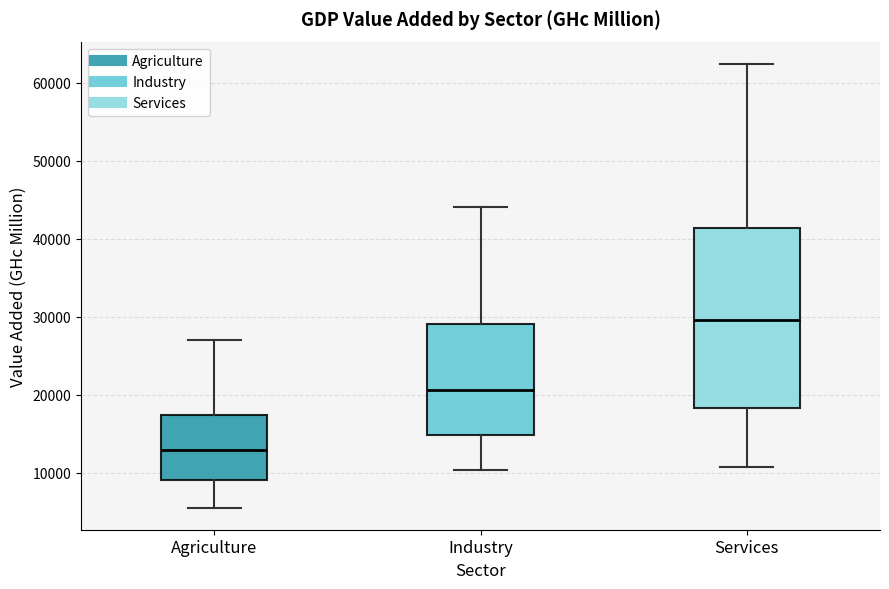

Reading left to right, read every box against the y-axis: the position of its median line, the range the box covers, and the ends of its whiskers. The values are not printed on the chart, so give them approximately, as read against the axis.

Agriculture: median 13000, box 9000 to 17000, whiskers 6000 to 27000
Industry: median 21000, box 15000 to 29000, whiskers 10000 to 44000
Services: median 30000, box 18000 to 41000, whiskers 11000 to 62000